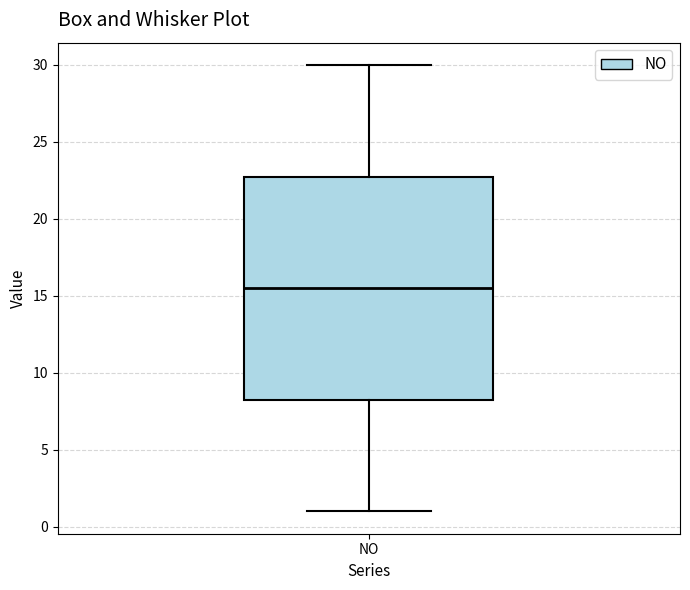

Where does the lower whisker of the box for NO end on the y-axis? The values are not printed on the chart, so give them approximately, as read against the axis.

1.0